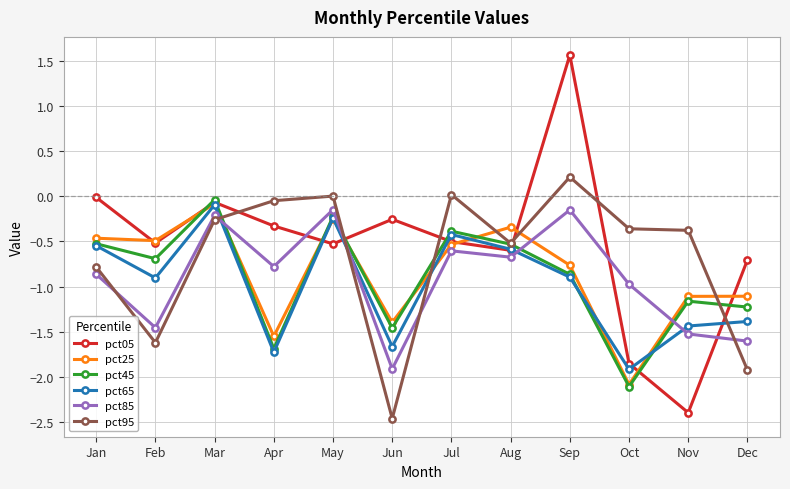

In pct25, how many points are lower than both neighbors (excluding endpoints)?

4